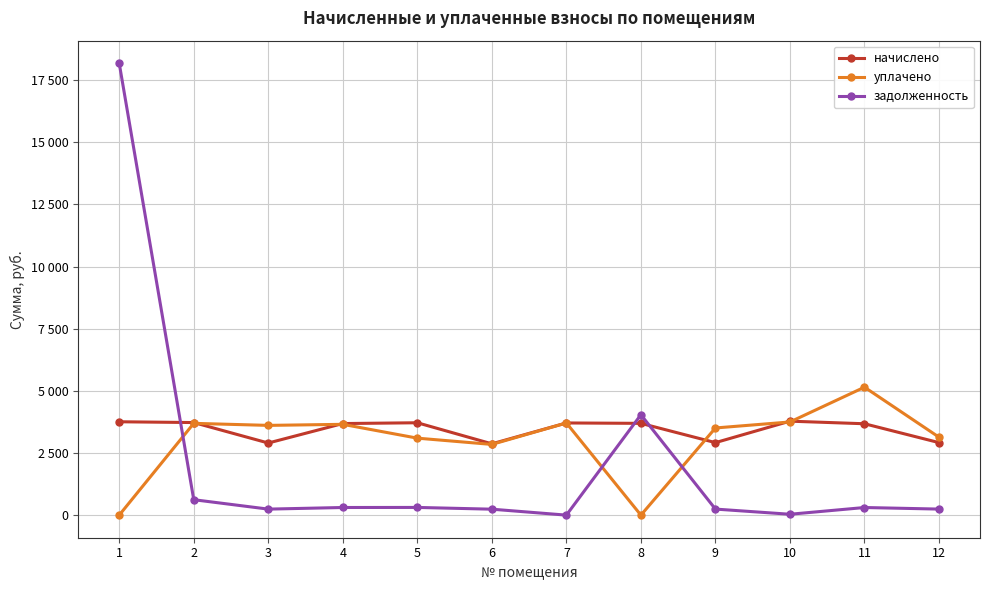

What is the maximum value shown in the chart?

18179.5